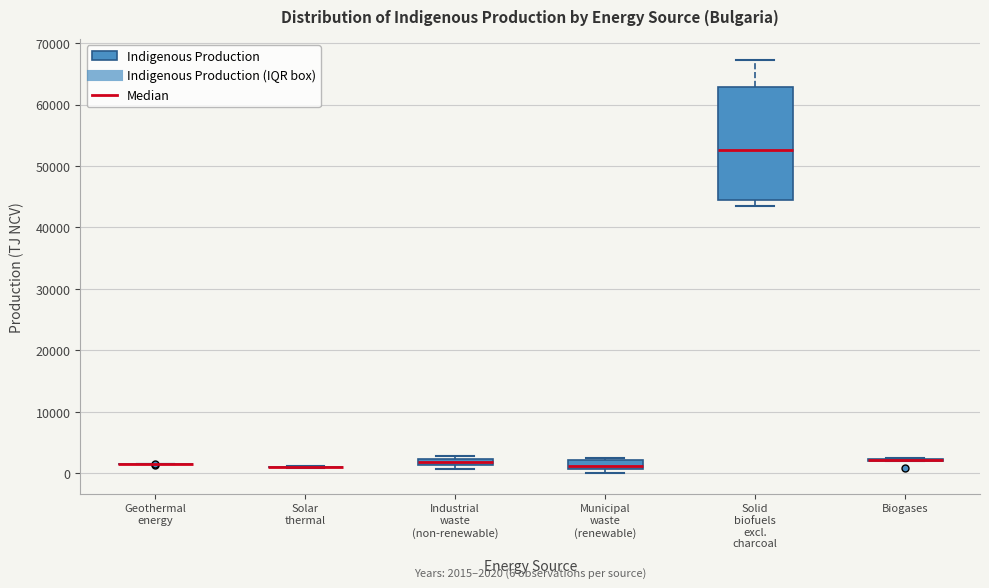

Comparing the boxes themselves (not the whiskers), which one is the tallest?

Solid biofuels excl. charcoal